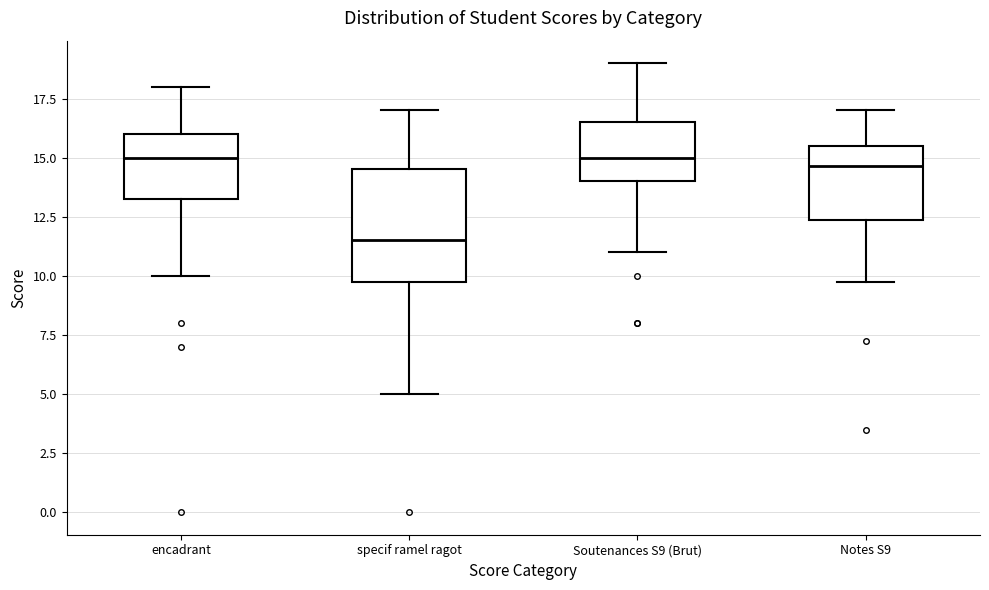

Where is the lower edge of the box for encadrant on the y-axis? The values are not printed on the chart, so give them approximately, as read against the axis.

13.5